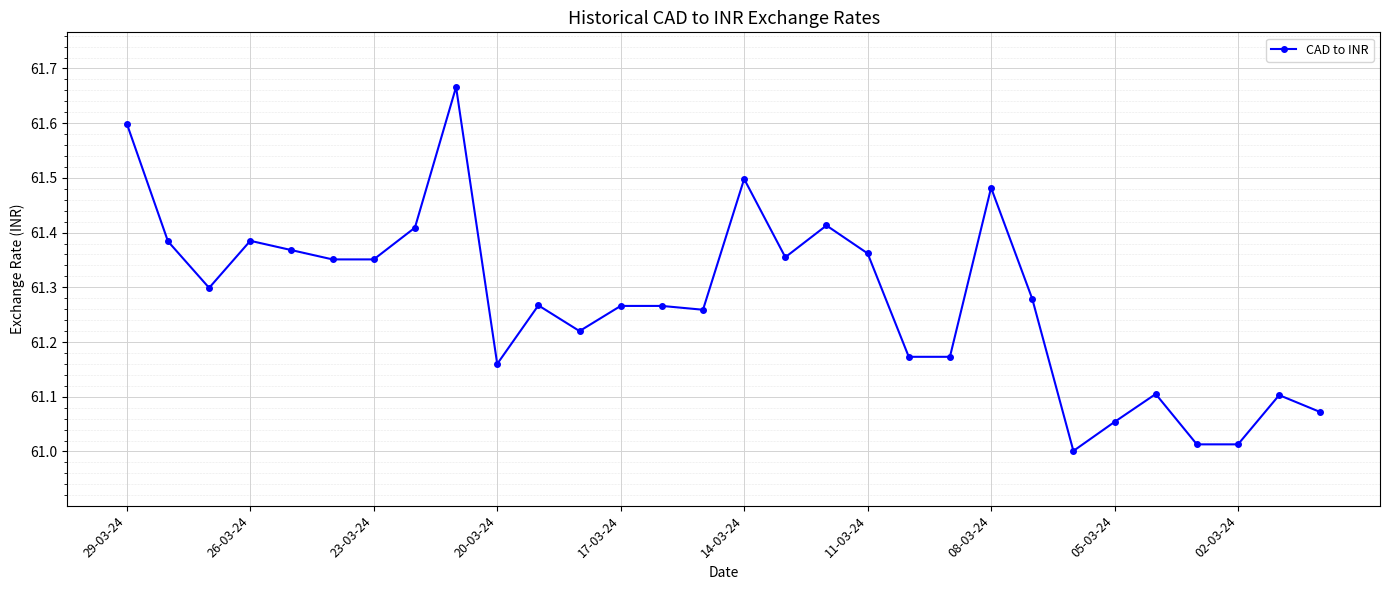

What is the sum of all values?

1838.3